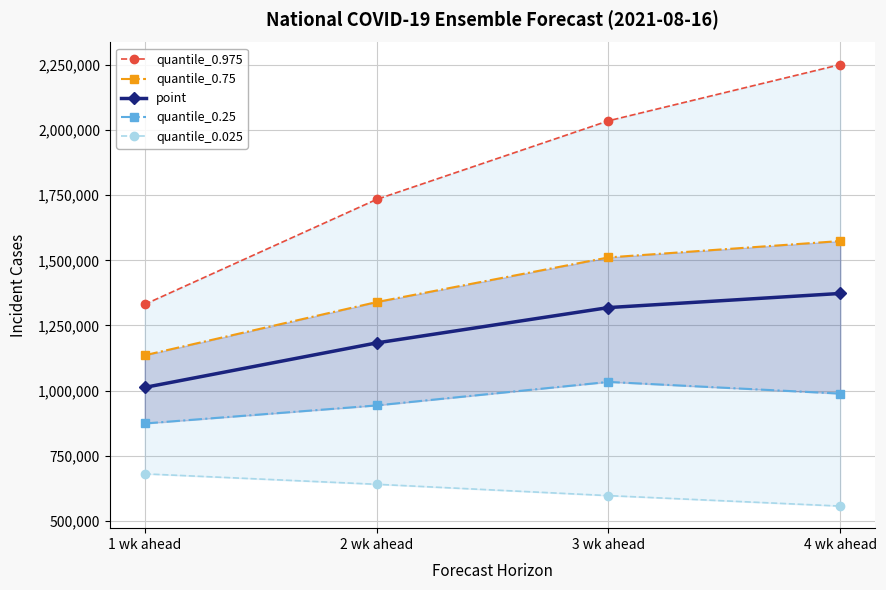

Which series has the widest spread of values?

quantile_0.975